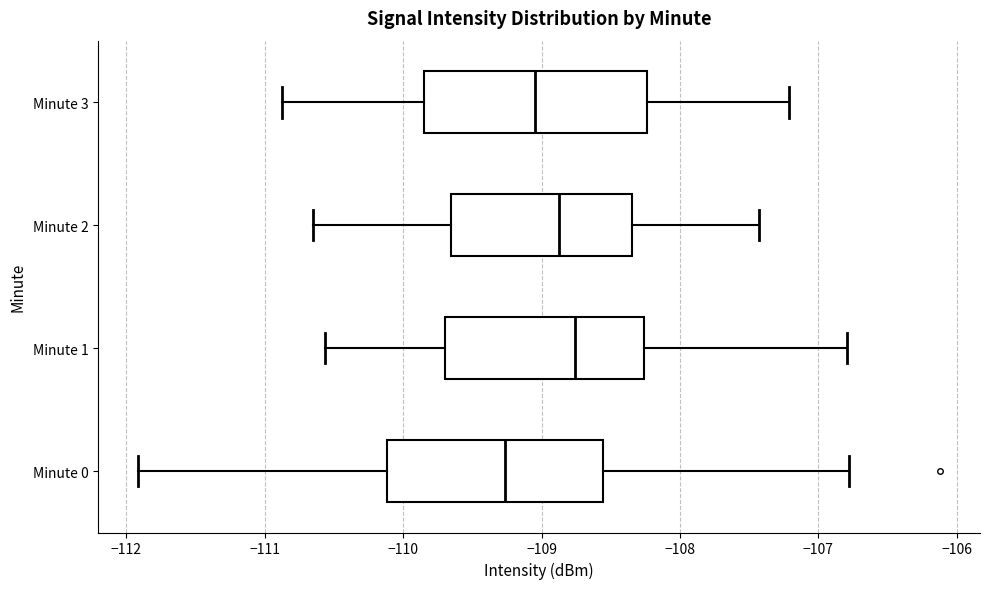

Reading bottom to top, transcribe this box plot: for each box, give where its median line is, the range the box spans, and where its two whiskers end, as read against the x-axis. The values are not printed on the chart, so give them approximately, as read against the axis.

Minute 0: median -109.3, box -110.1 to -108.6, whiskers -111.9 to -106.8
Minute 1: median -108.8, box -109.7 to -108.3, whiskers -110.6 to -106.8
Minute 2: median -108.9, box -109.7 to -108.3, whiskers -110.7 to -107.4
Minute 3: median -109.0, box -109.8 to -108.2, whiskers -110.9 to -107.2